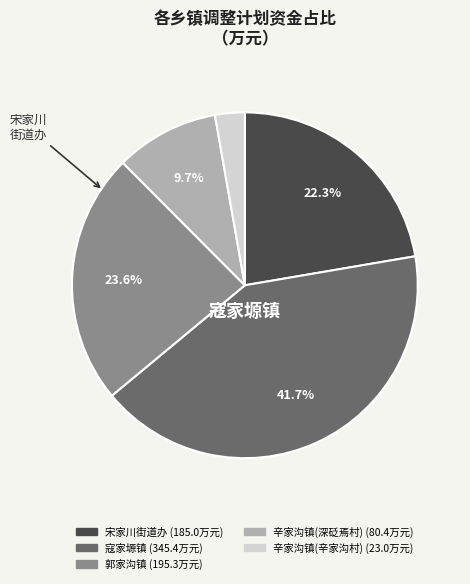

Is there a majority slice in this chart?

No